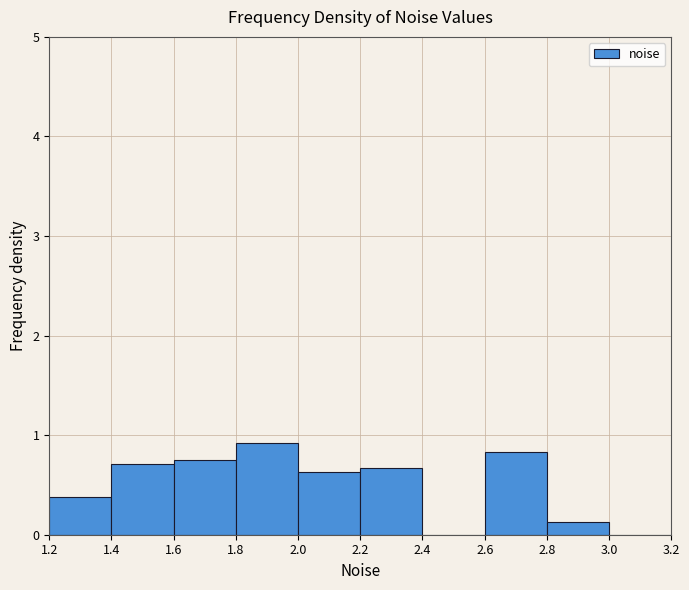

Reading left to right, list every bar in this chart as the range it spans on the x-axis followed by its height. The values are not printed on the chart, so give them approximately, as read against the axis.

1.2 to 1.4: 0.4
1.4 to 1.6: 0.7
1.6 to 1.8: 0.8
1.8 to 2.0: 0.9
2.0 to 2.2: 0.6
2.2 to 2.4: 0.7
2.4 to 2.6: 0
2.6 to 2.8: 0.8
2.8 to 3.0: 0.1
3.0 to 3.2: 0